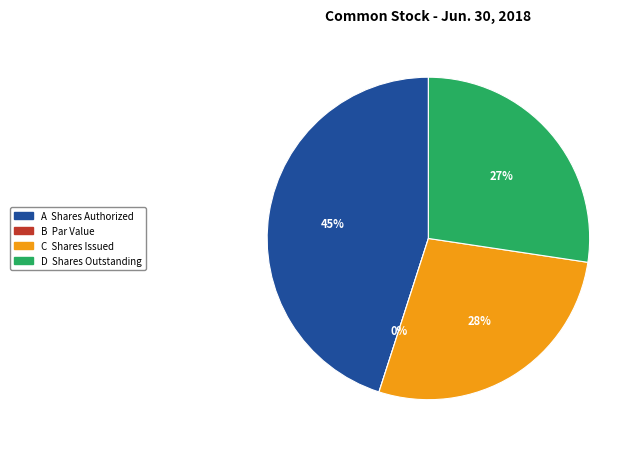

True or false: Shares Outstanding accounts for 27% of the total.

True